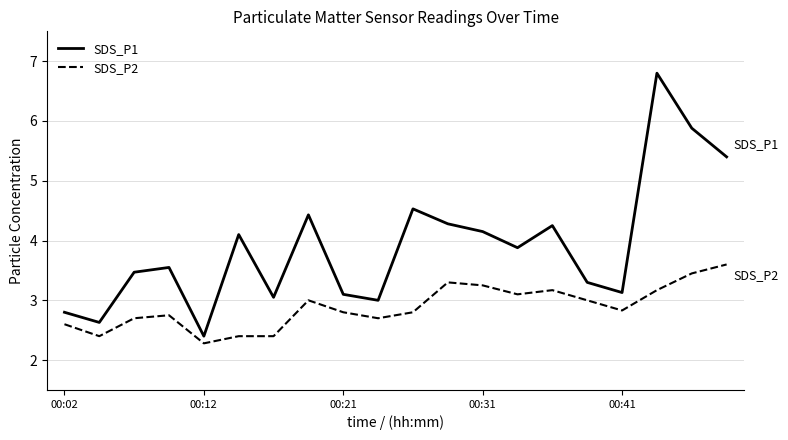

True or false: SDS_P2 and SDS_P1 intersect in this chart.

False